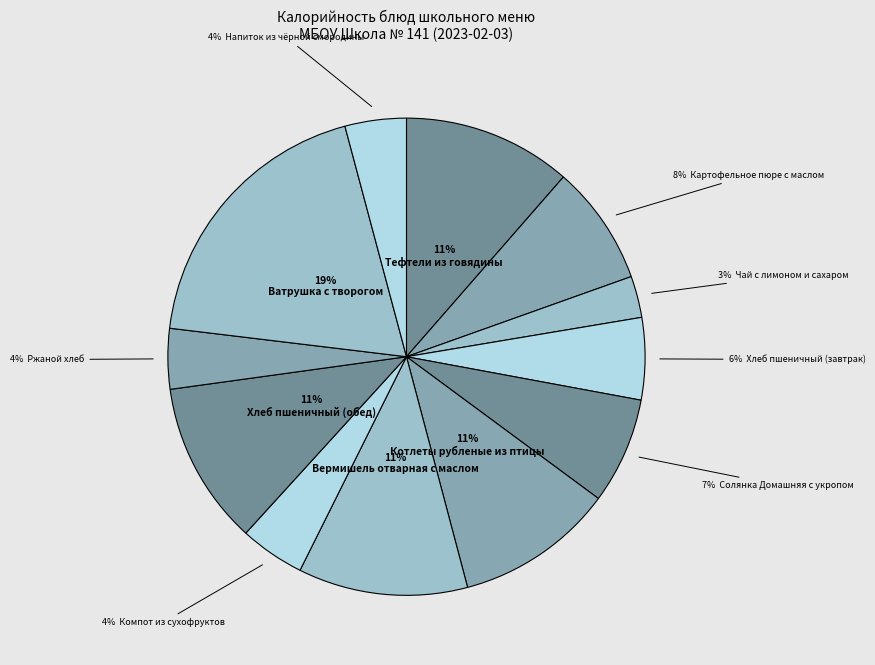

How many slices are in this pie chart?

12